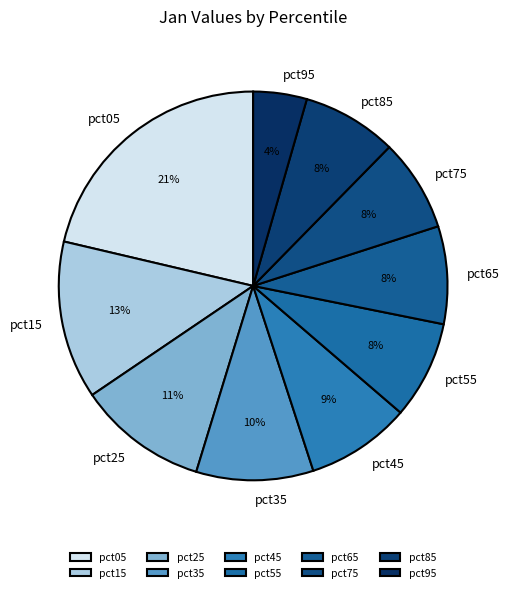

Combined, do pct35 and pct85 account for over 50%?

No